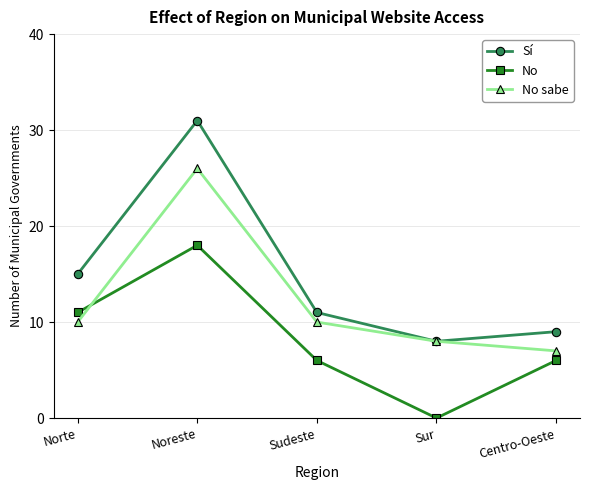

What is the sum of all Sí values?

74